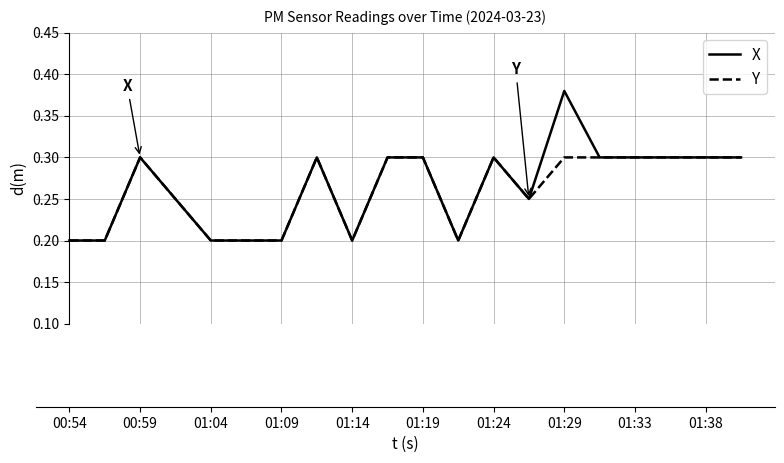

Count the number of data series in this chart.

2